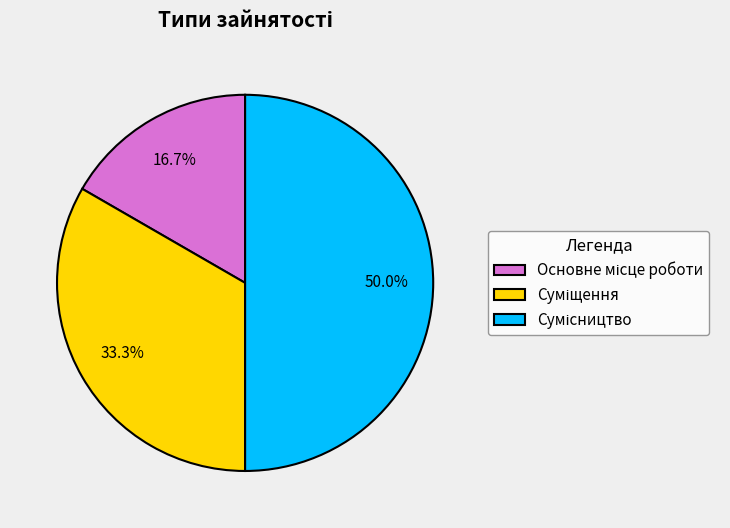

Is Сумісництво the majority of the pie?

No